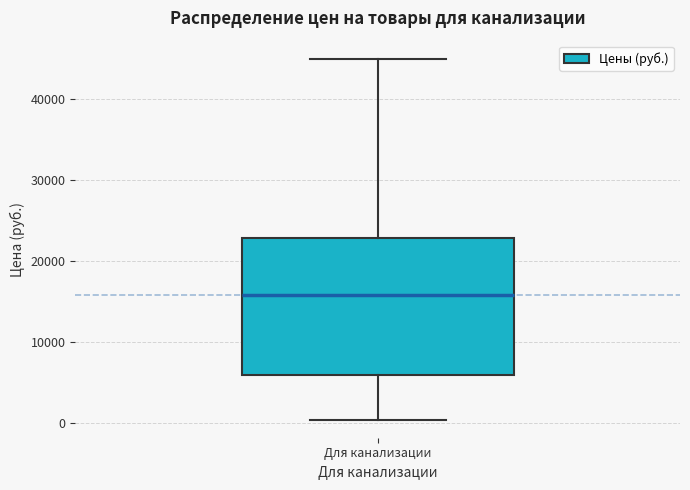

Transcribe this box plot: give where the median line is, the range the box spans, and where the two whiskers end, as read against the y-axis. The values are not printed on the chart, so give them approximately, as read against the axis.

median 16000, box 6000 to 23000, whiskers 0 to 45000